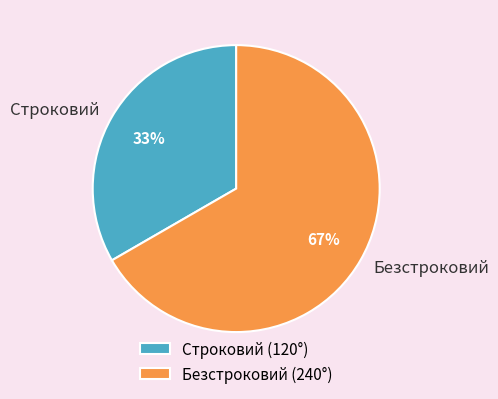

What percentage is the Строковий slice, to the nearest percent?

33%